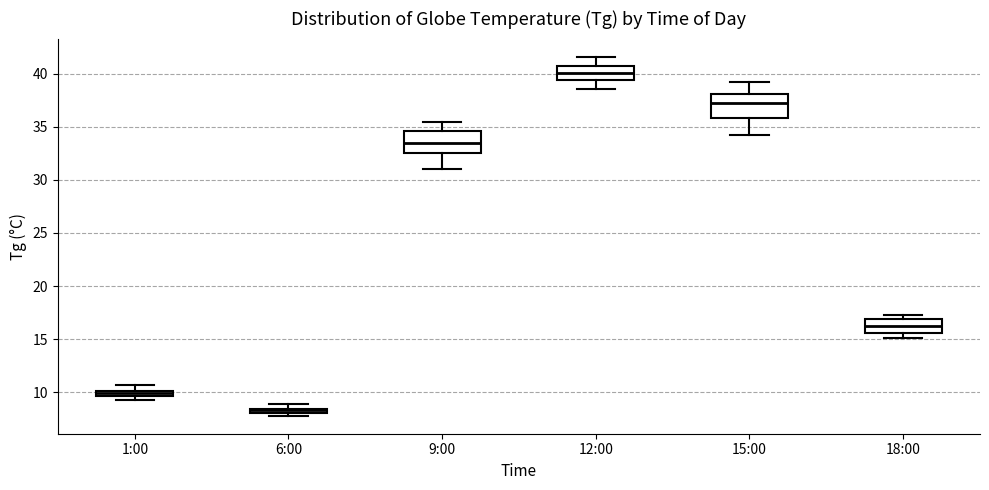

Which box's median line is the lowest?

6:00